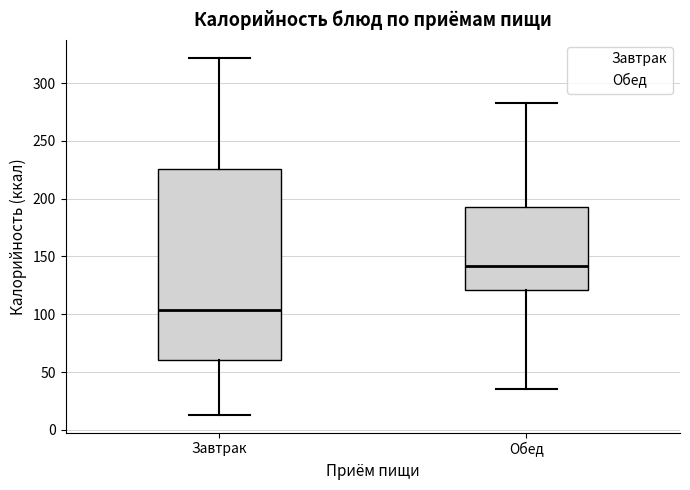

Reading left to right, read every box against the y-axis: the position of its median line, the range the box covers, and the ends of its whiskers. The values are not printed on the chart, so give them approximately, as read against the axis.

Завтрак: median 105, box 60 to 225, whiskers 15 to 320
Обед: median 140, box 120 to 195, whiskers 35 to 285